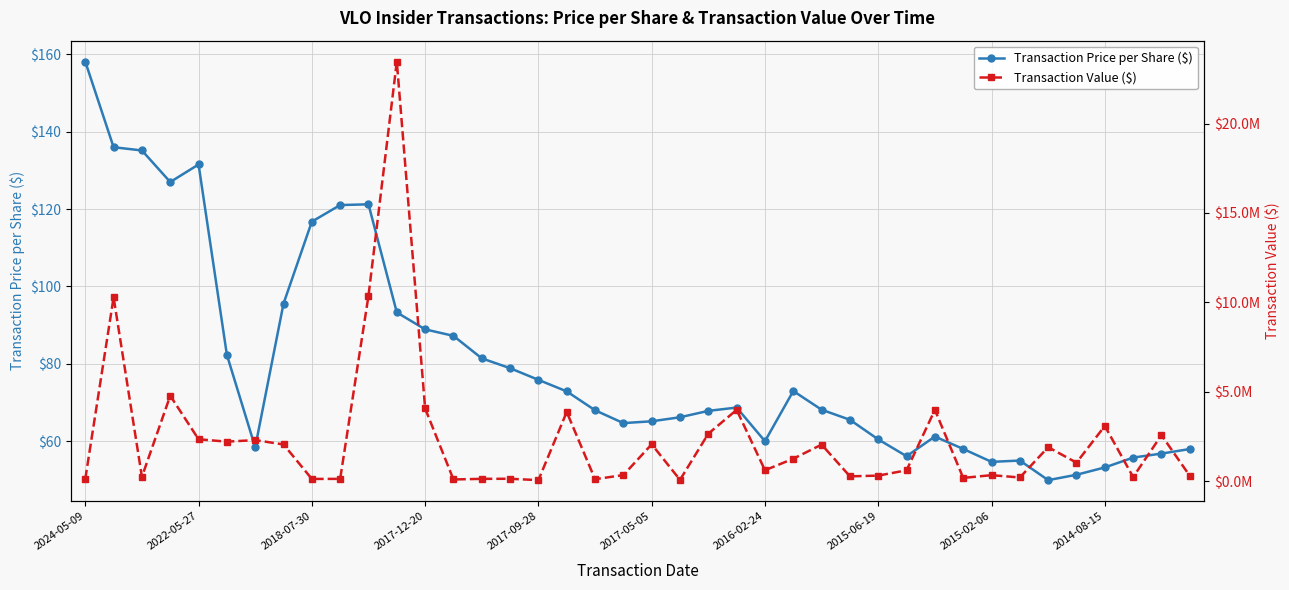

Count the number of categories in the chart.

40